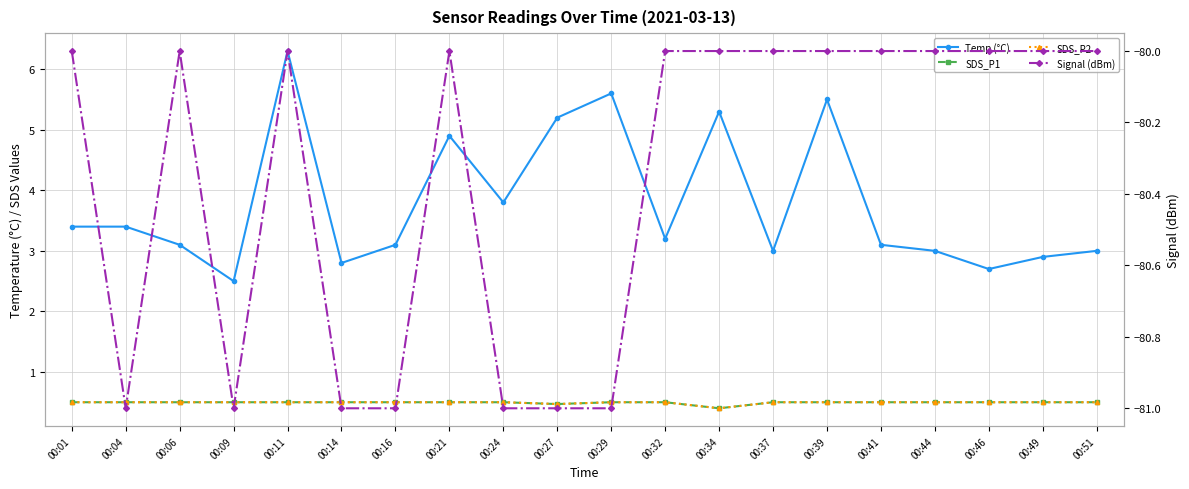

What is the smallest value displayed?

-81.0